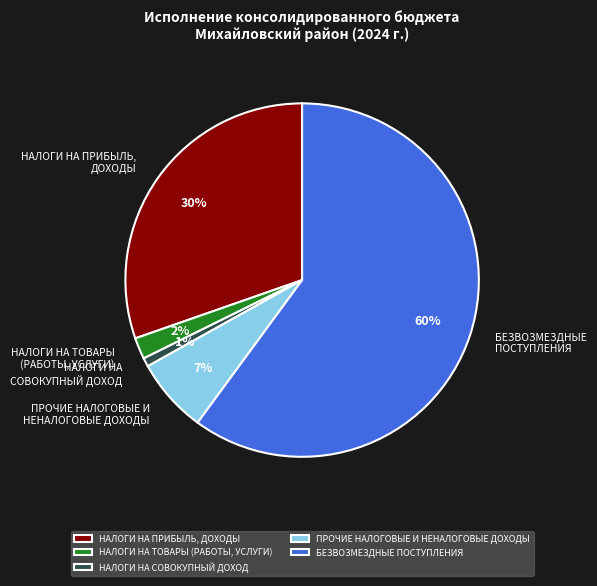

To the nearest percent, what portion does БЕЗВОЗМЕЗДНЫЕ ПОСТУПЛЕНИЯ represent?

60%